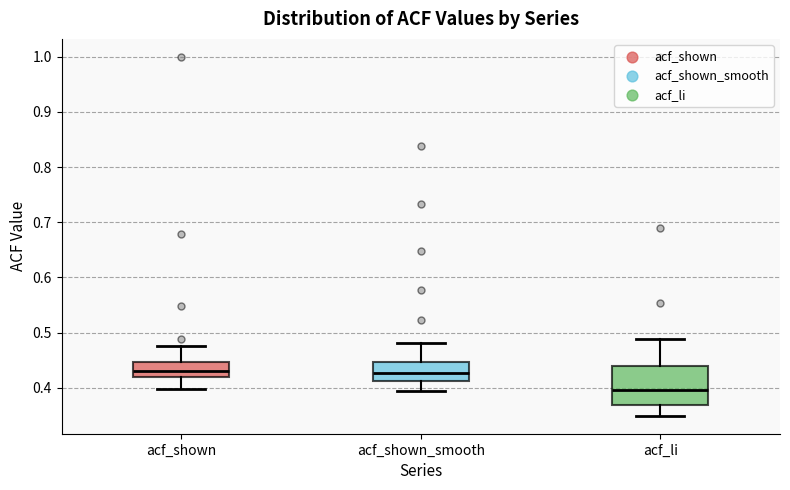

Reading left to right, transcribe this box plot: for each box, give where its median line is, the range the box spans, and where its two whiskers end, as read against the y-axis. The values are not printed on the chart, so give them approximately, as read against the axis.

acf_shown: median 0.43, box 0.42 to 0.45, whiskers 0.40 to 0.48
acf_shown_smooth: median 0.43, box 0.41 to 0.45, whiskers 0.39 to 0.48
acf_li: median 0.40, box 0.37 to 0.44, whiskers 0.35 to 0.49